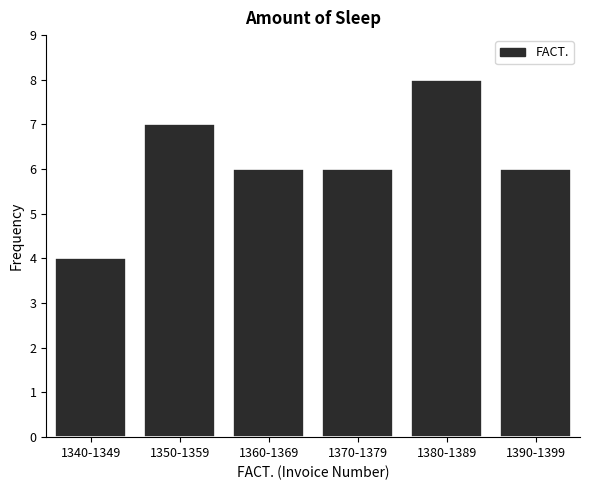

Reading left to right, list all the values displayed in this chart.

1340-1349=4	1350-1359=7	1360-1369=6	1370-1379=6	1380-1389=8	1390-1399=6